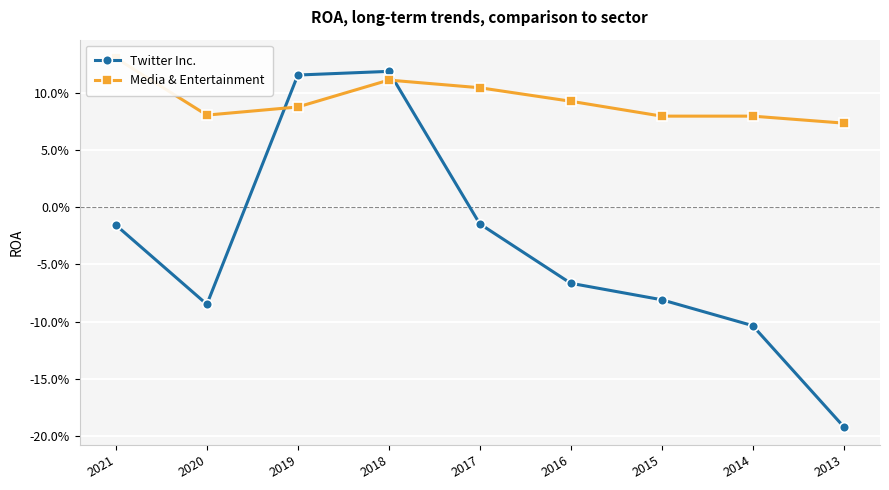

After their last crossing, which series has the higher values: Media & Entertainment or Twitter Inc.?

Media & Entertainment